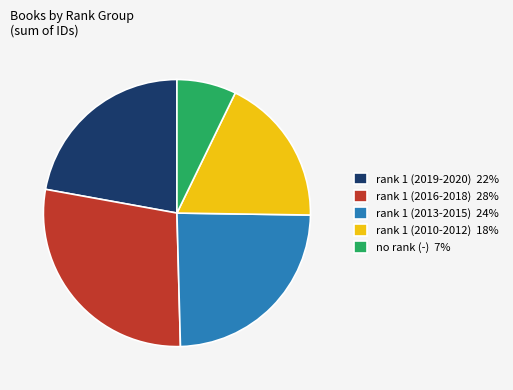

Which slice is the largest?

rank 1 (2016-2018) 28%